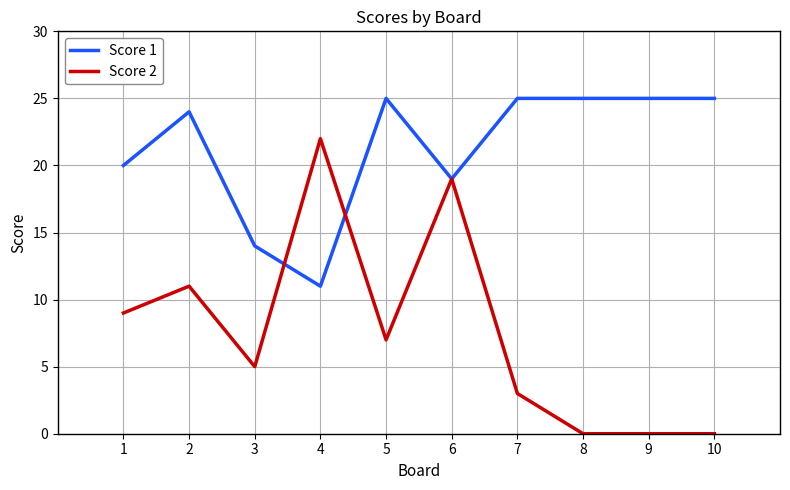

Which series has the widest spread of values?

Score 2